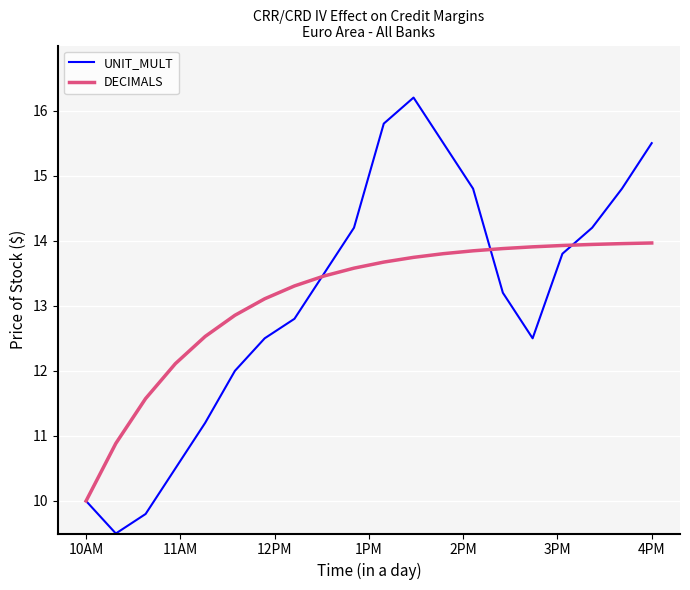

Which series has the widest spread of values?

UNIT_MULT